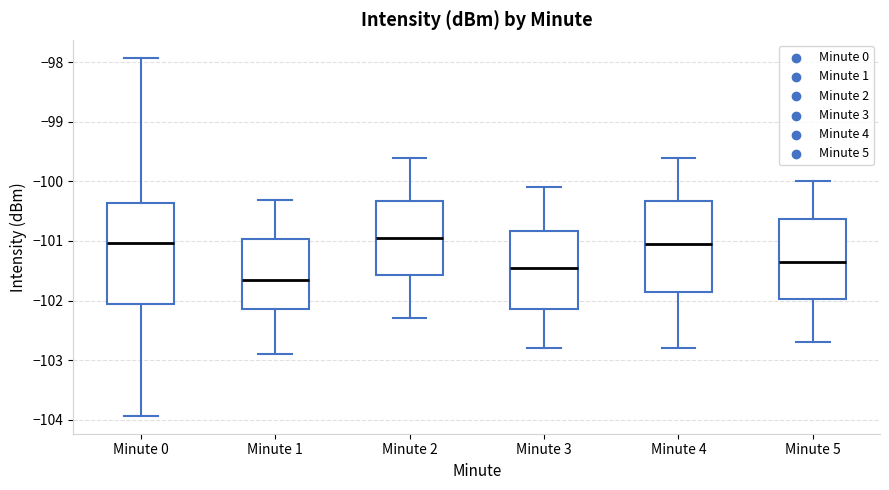

Which box is the tallest, from its lower edge to its upper edge?

Minute 0